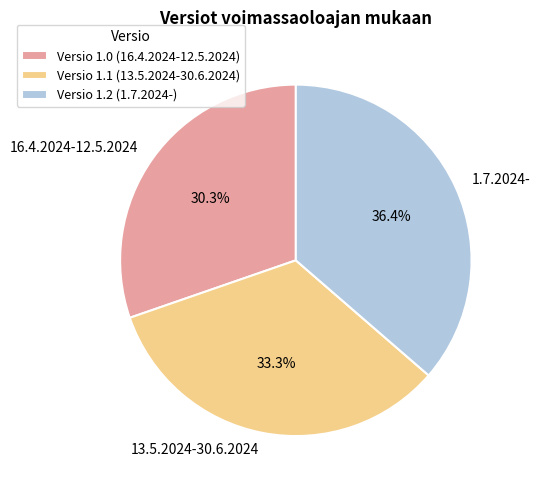

Between 13.5.2024-30.6.2024 and 1.7.2024-, which is larger?

1.7.2024-